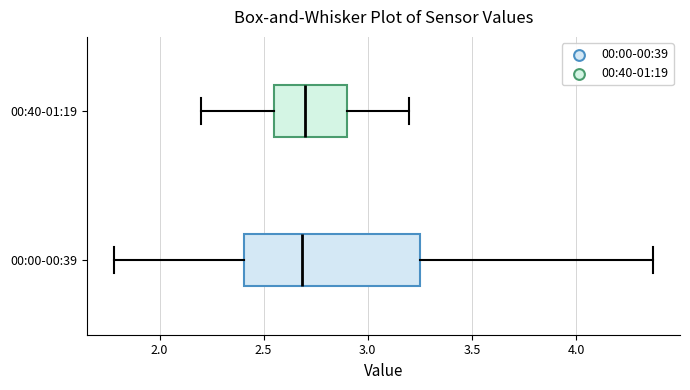

Where does the right whisker of the box for 00:40-01:19 end on the x-axis? The values are not printed on the chart, so give them approximately, as read against the axis.

3.20